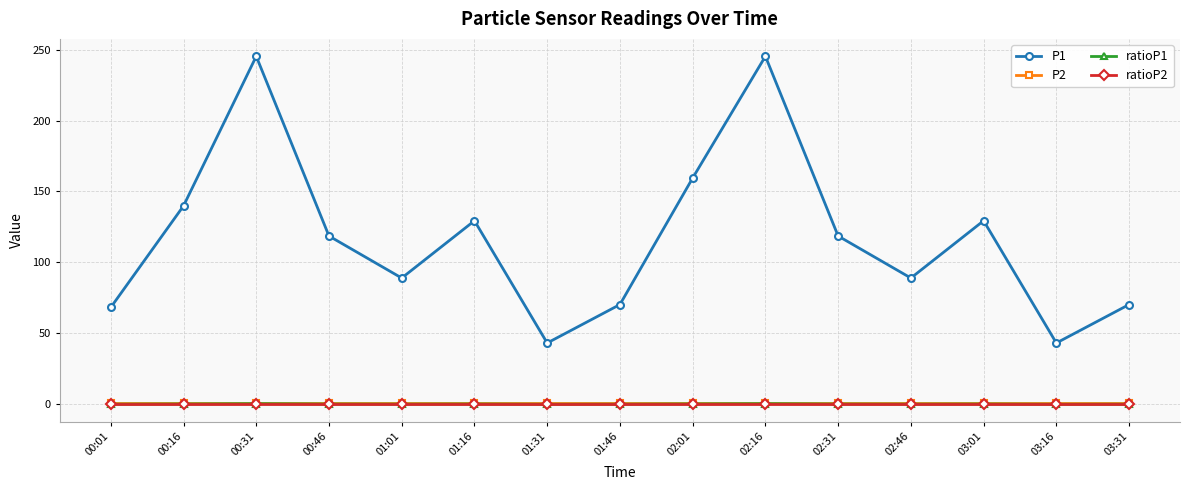

What is the label of the 12th point from the left?

02:46